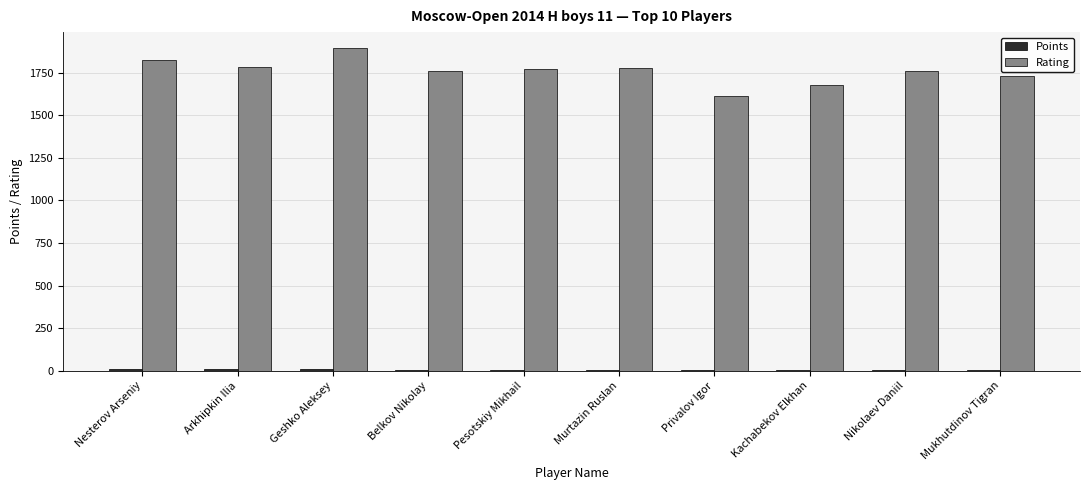

True or false: Rating has a value of 1758.0 at Belkov Nikolay.

True